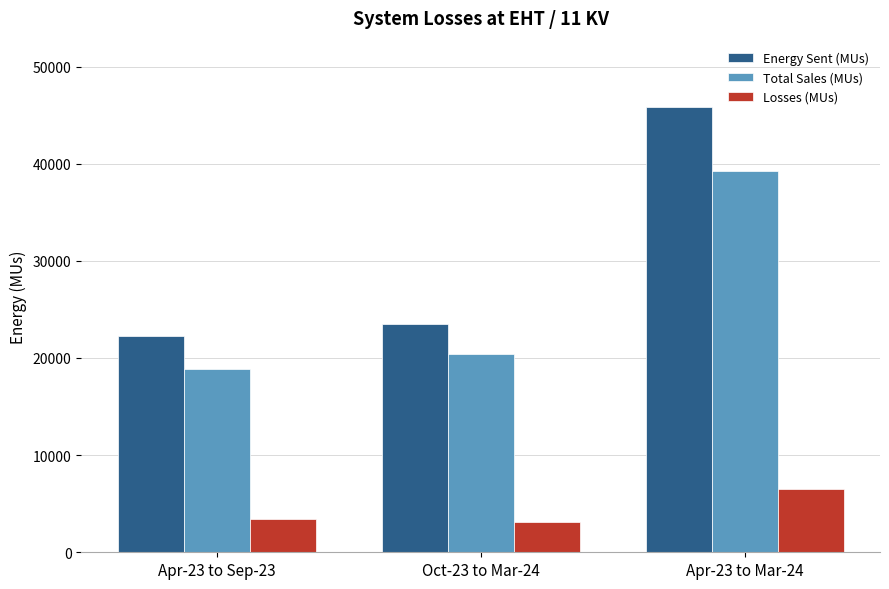

What is the lowest value of the Energy Sent (MUs) series?

22249.6